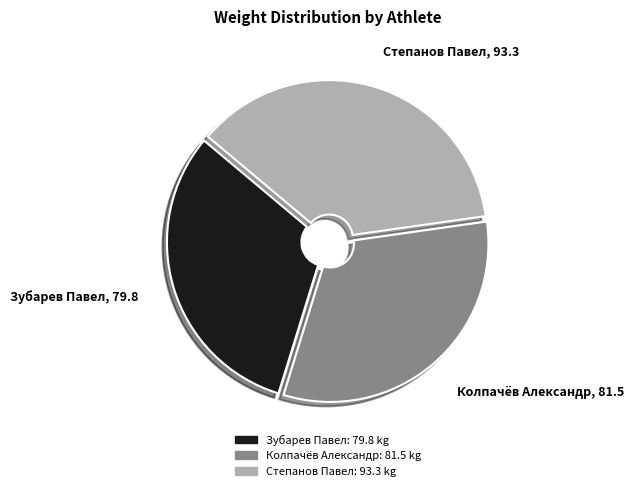

Approximately how many times larger is the value at Степанов Павел: 93.3 kg compared to Зубарев Павел: 79.8 kg?

1.2